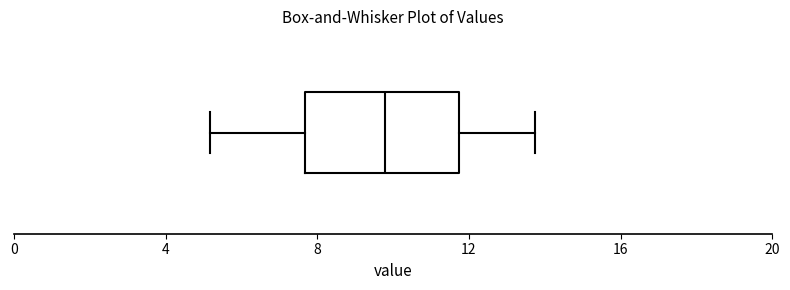

Where does the left whisker of the box end on the x-axis? The values are not printed on the chart, so give them approximately, as read against the axis.

5.0